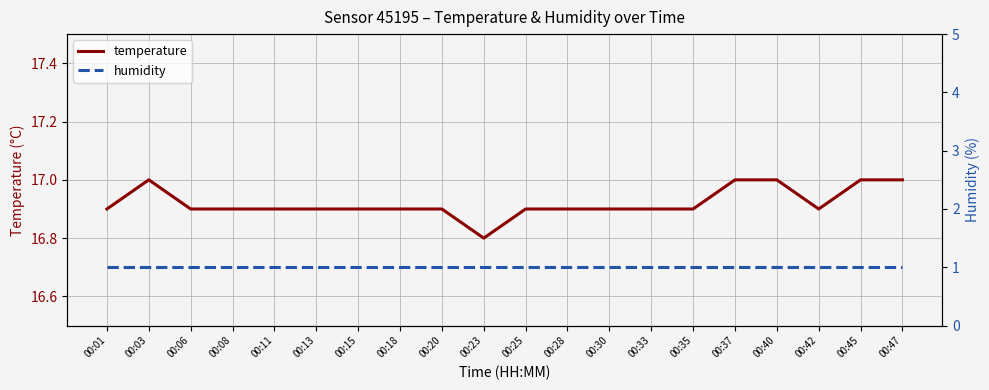

What is the sum of all humidity values?

20.0